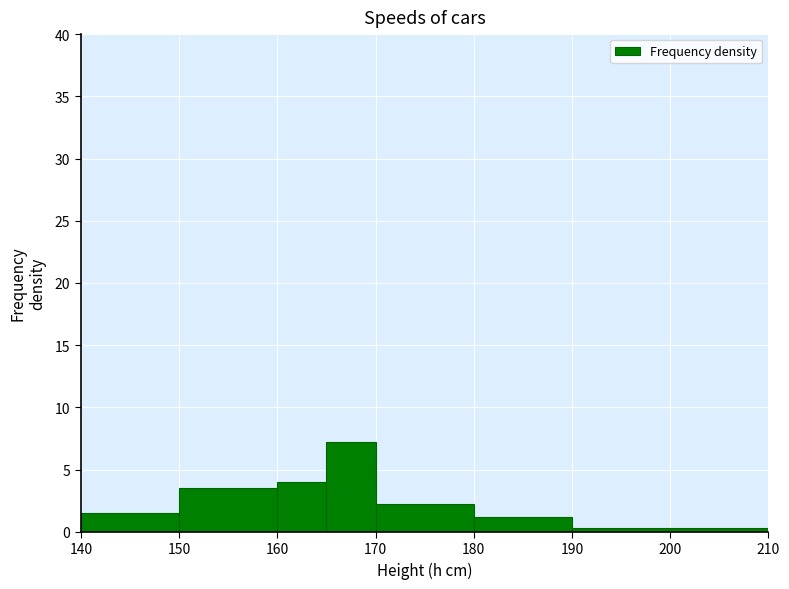

Over which range of the x-axis is the bar tallest?

165 to 170